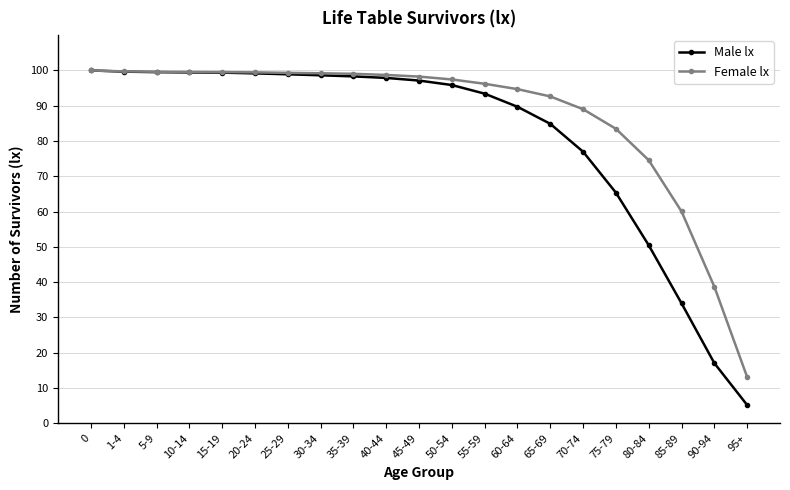

The value of Male lx at 20-24 is 99166. True or false?

True